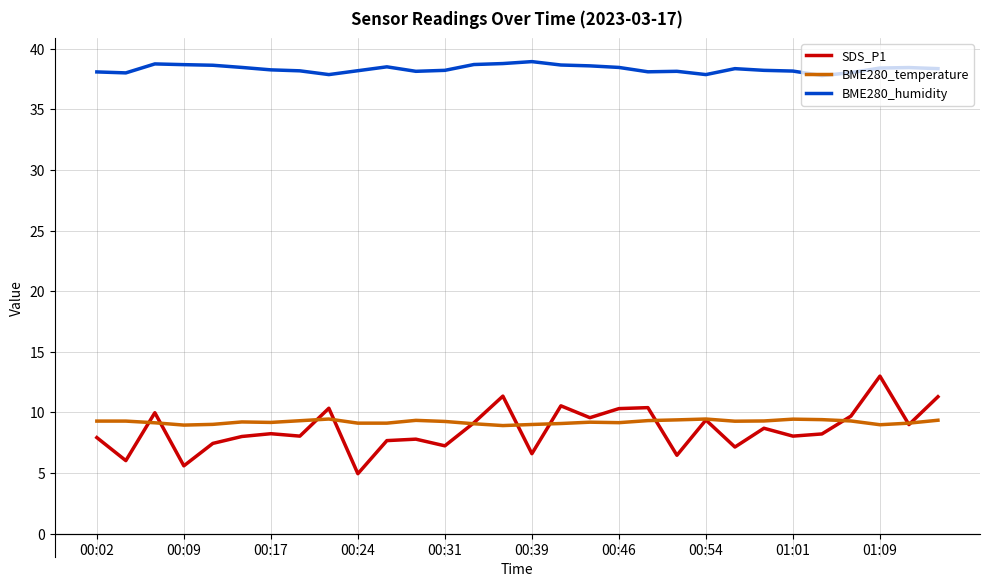

True or false: SDS_P1 and BME280_humidity intersect in this chart.

False